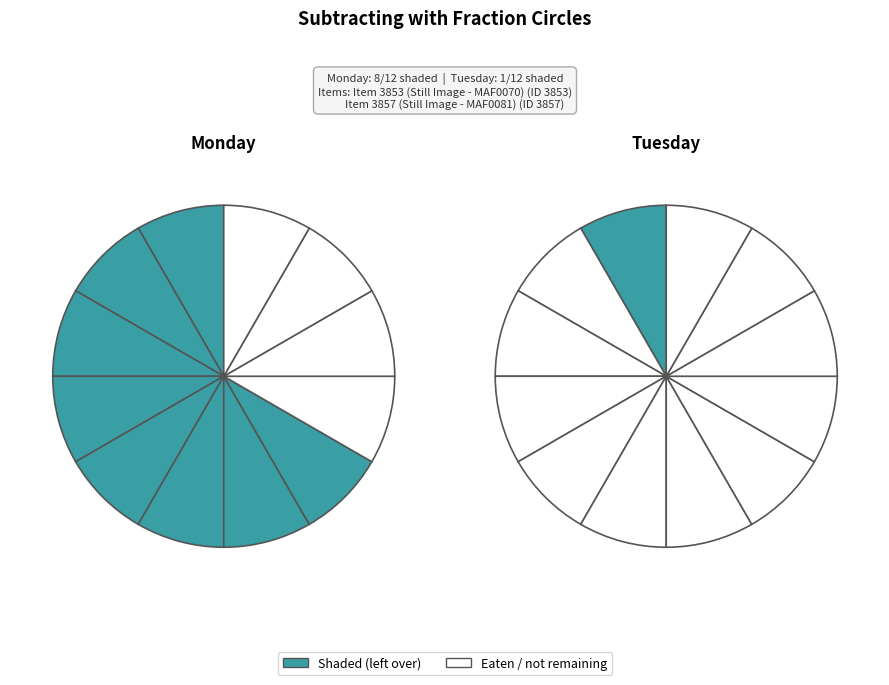

Is the sum of Item 3857 (Still Image - MAF0081) and Item 3853 (Still Image - MAF0070) greater than half?

Yes